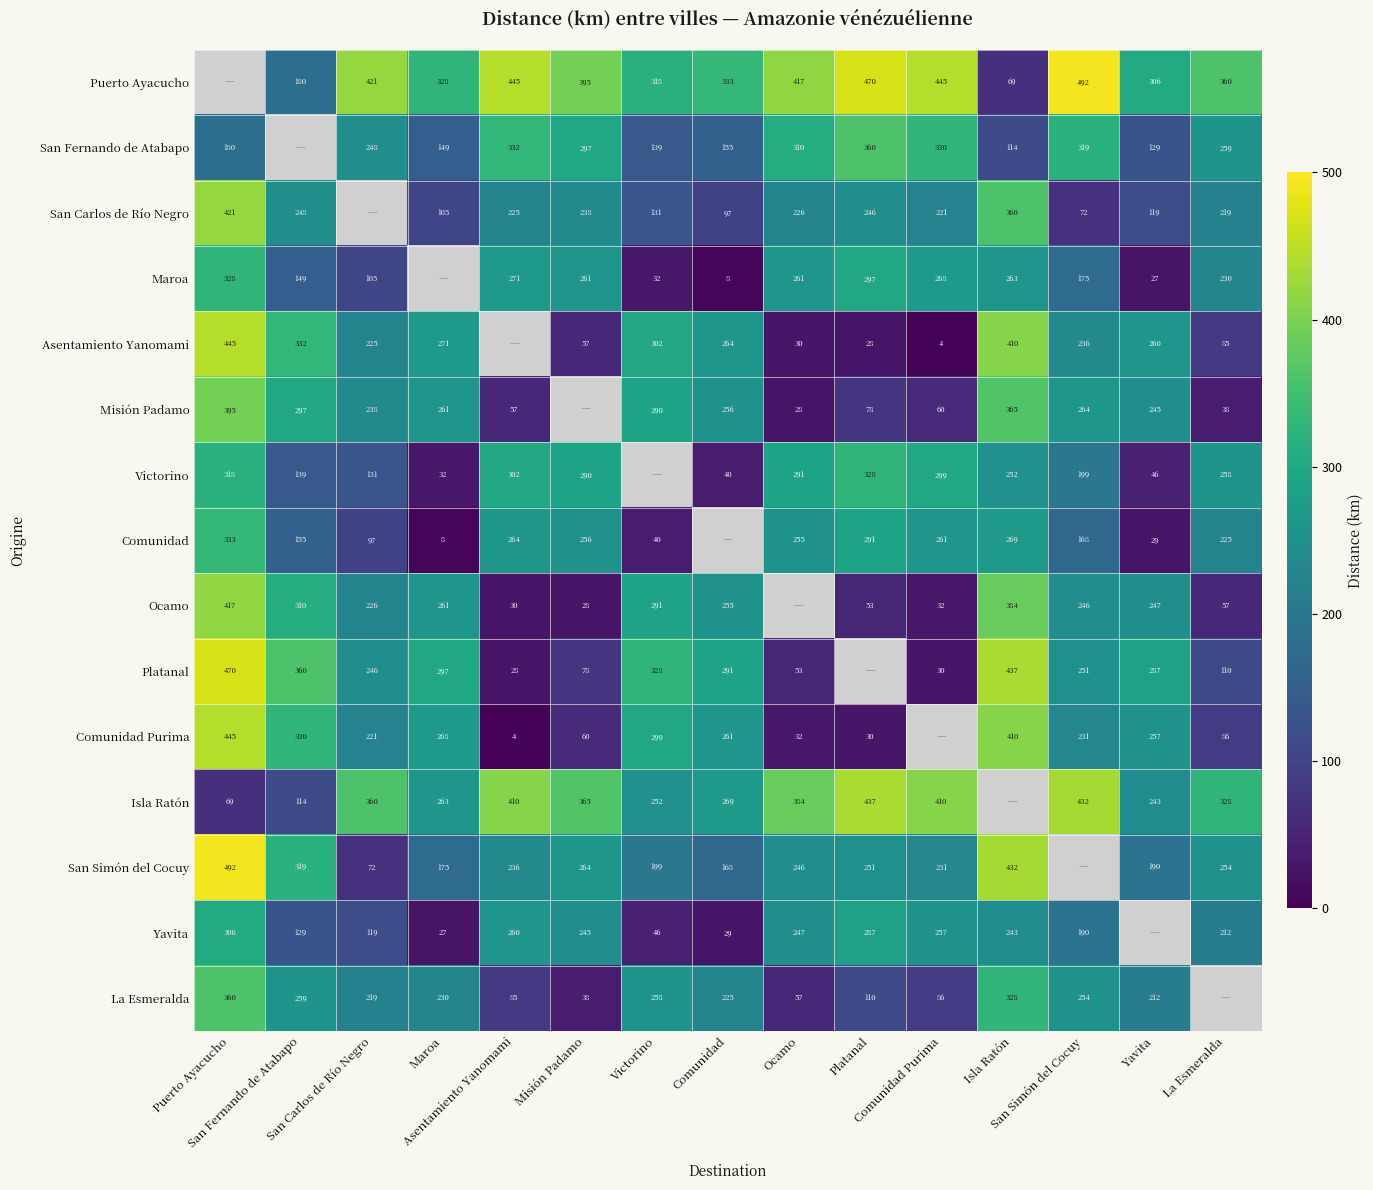

Which category has the lowest value across all series?

Comunidad Purima